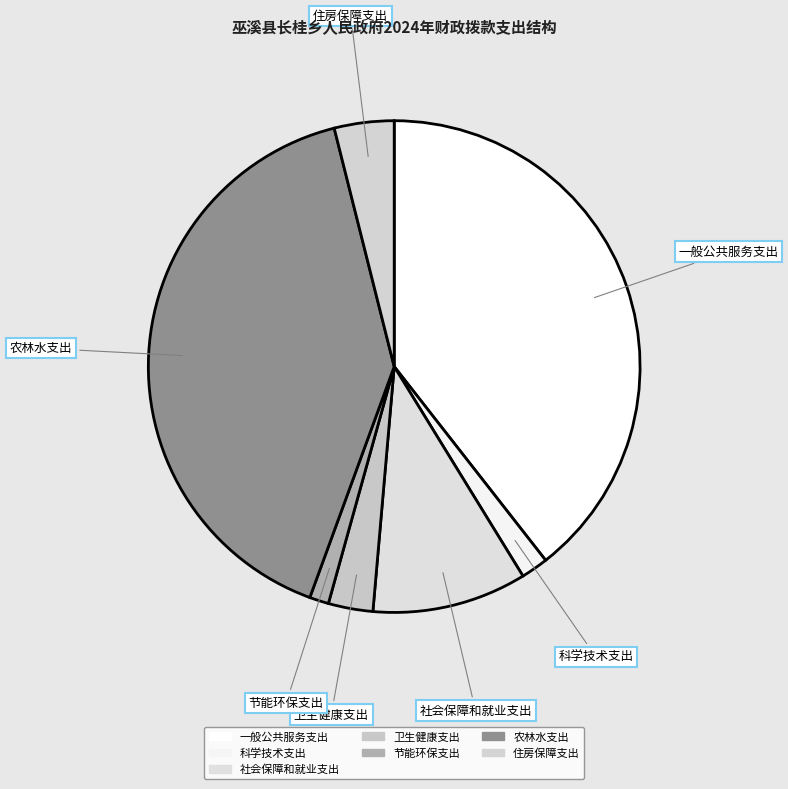

Rank the categories by value from lowest to highest.

节能环保支出, 科学技术支出, 卫生健康支出, 住房保障支出, 社会保障和就业支出, 一般公共服务支出, 农林水支出